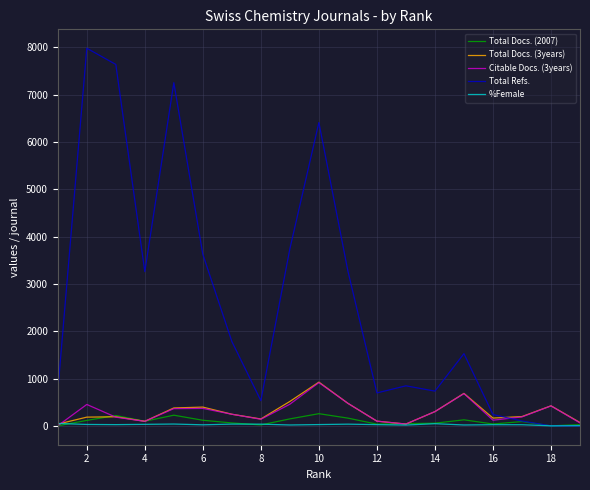

How many interior local peaks does the Total Refs. series have?

5